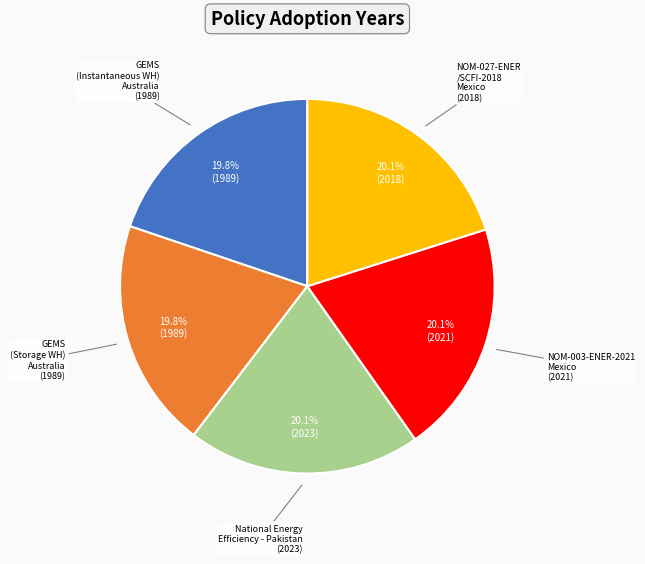

Does GEMS (Instantaneous WH) Australia represent more than half of the total?

No